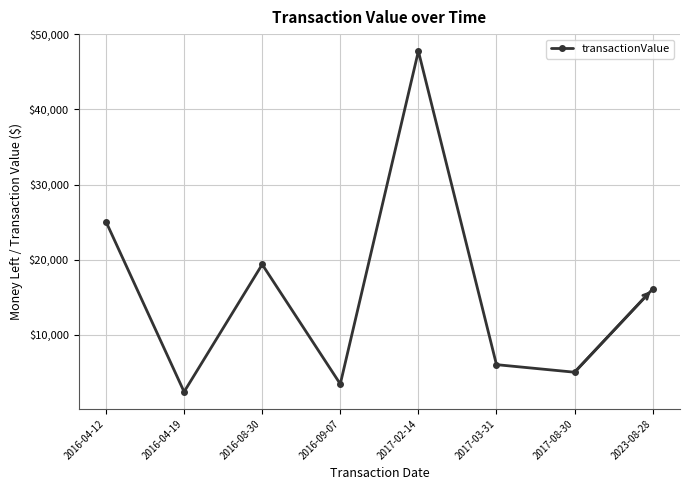

What position from the left is 2023-08-28?

8